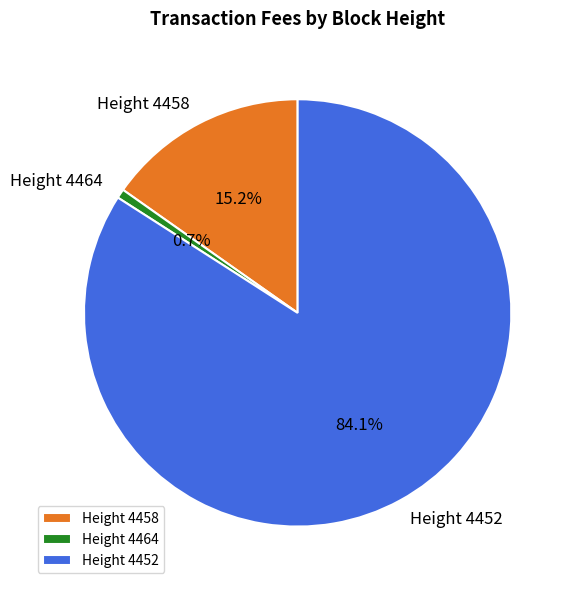

Which category has the biggest portion of the pie?

Height 4452